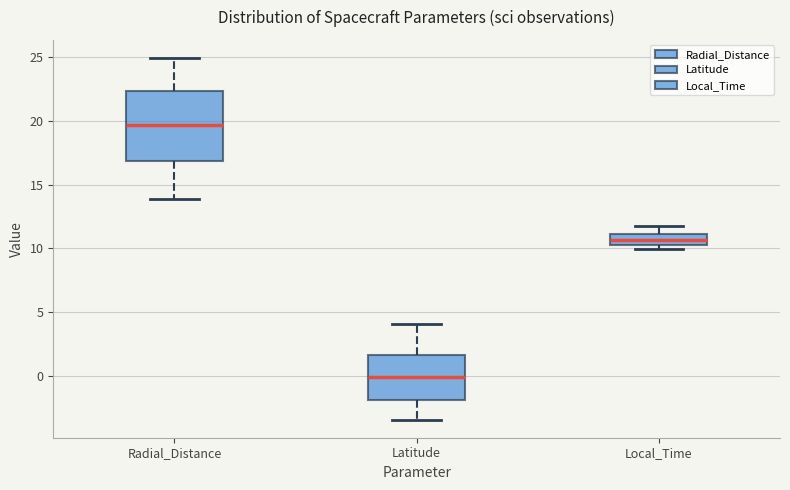

Reading left to right, read every box against the y-axis: the position of its median line, the range the box covers, and the ends of its whiskers. The values are not printed on the chart, so give them approximately, as read against the axis.

Radial_Distance: median 19.5, box 17.0 to 22.5, whiskers 14.0 to 25.0
Latitude: median 0.0, box -2.0 to 1.5, whiskers -3.5 to 4.0
Local_Time: median 10.5 (inside the box), box 10.5 to 11.0, whiskers 10.0 to 12.0